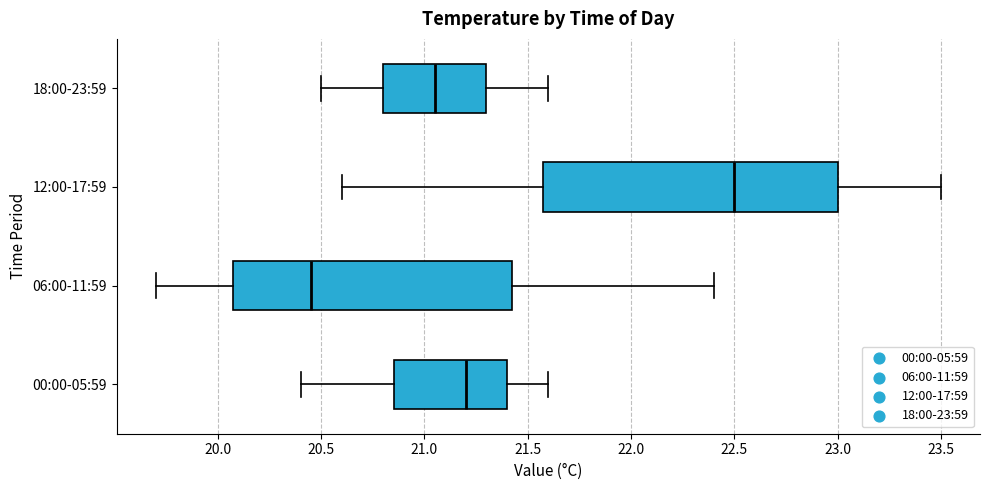

Which box's median line is the furthest to the right?

12:00-17:59